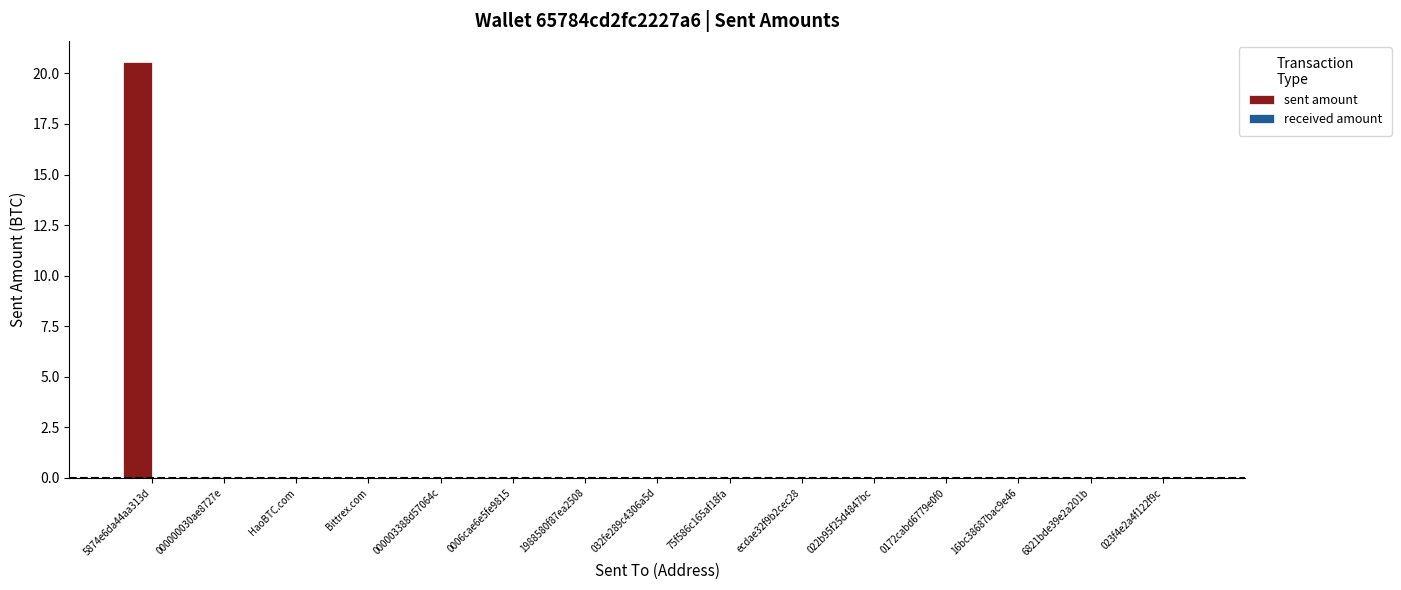

Which category has the highest value across all series?

5874e6da44aa313d